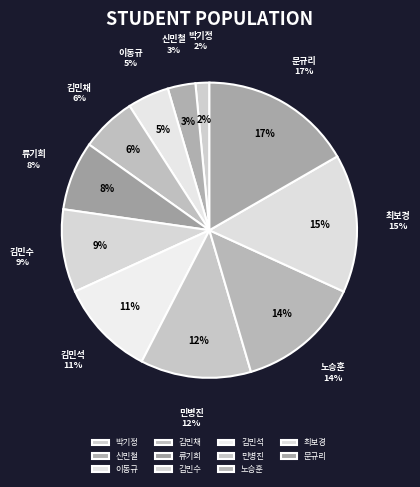

Do 문규리 and 박기정 together represent more than half of the pie?

No